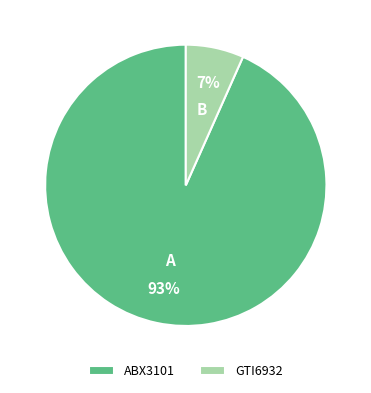

To the nearest percent, what is the average slice percentage?

50%